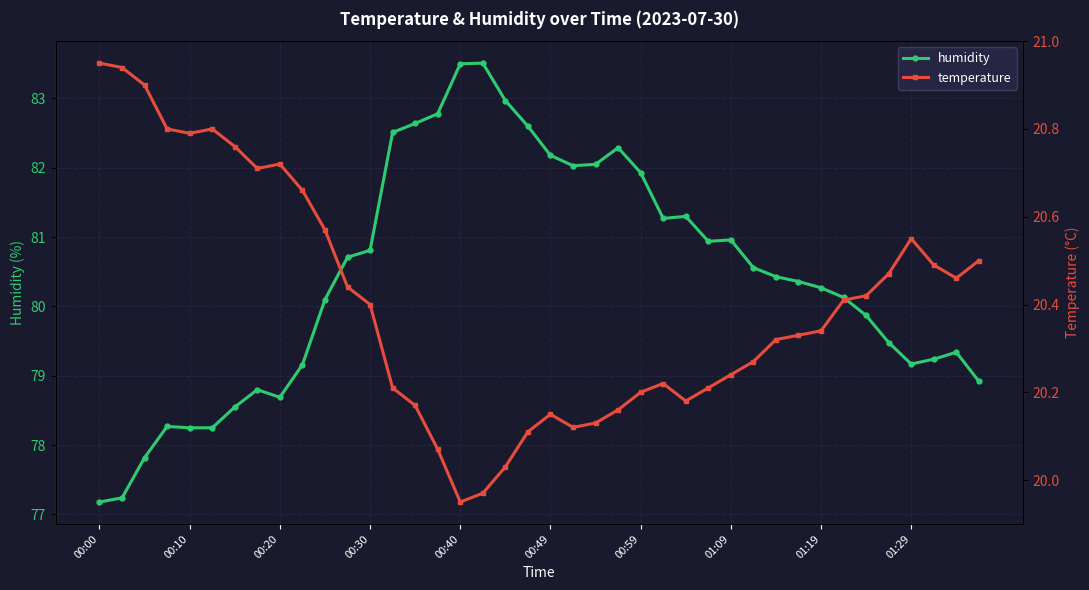

True or false: humidity has a value of 27.9 at 34.

False